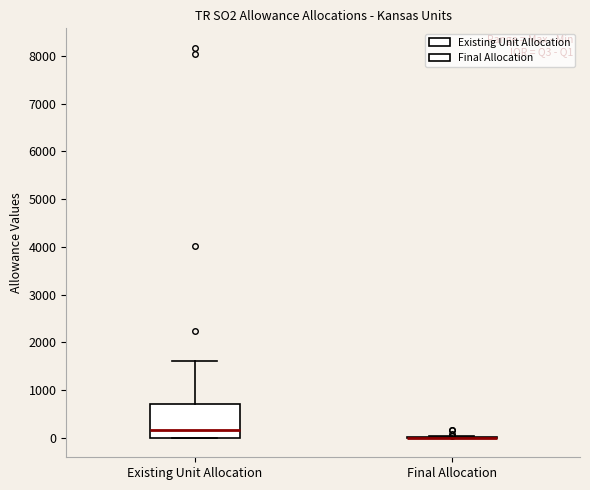

Reading left to right, transcribe this box plot: for each box, give where its median line is, the range the box spans, and where its two whiskers end, as read against the y-axis. The values are not printed on the chart, so give them approximately, as read against the axis.

Existing Unit Allocation: median 200, box 0 to 700, whiskers 0 to 1600
Final Allocation: box collapsed to a line at 0, whiskers 0 to 0